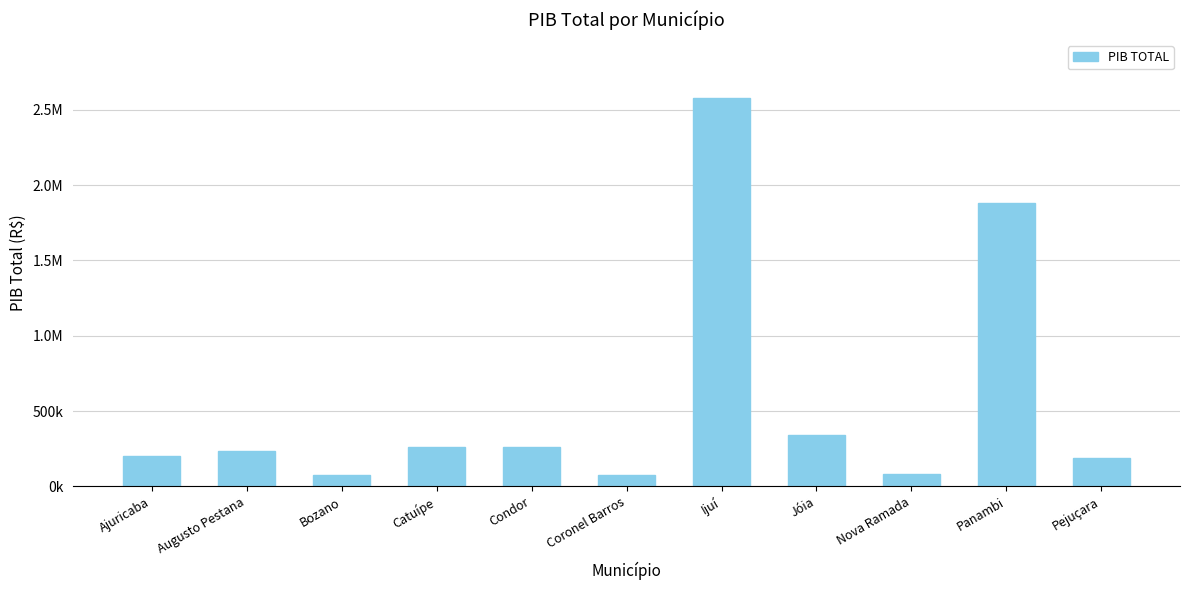

At which label is the value closest to 1325460?

Panambi